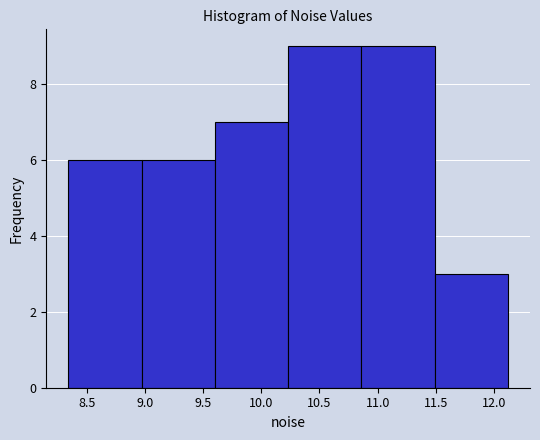

Reading left to right, transcribe this chart: for each bar, give the range it covers on the x-axis and its height. Neither the bar edges nor the heights are printed on the chart, so give them approximately, as read against the axes.

8.35 to 8.95: 6
8.95 to 9.60: 6
9.60 to 10.25: 7
10.25 to 10.85: 9
10.85 to 11.50: 9
11.50 to 12.10: 3